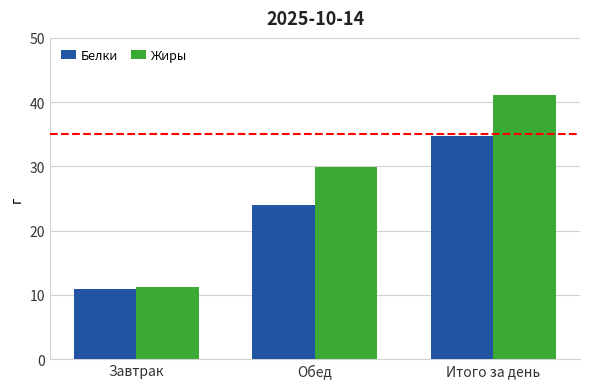

Reading left to right, transcribe all the data shown in this chart.

Белки: 10.8	23.9	34.8
Жиры: 11.2	29.9	41.1